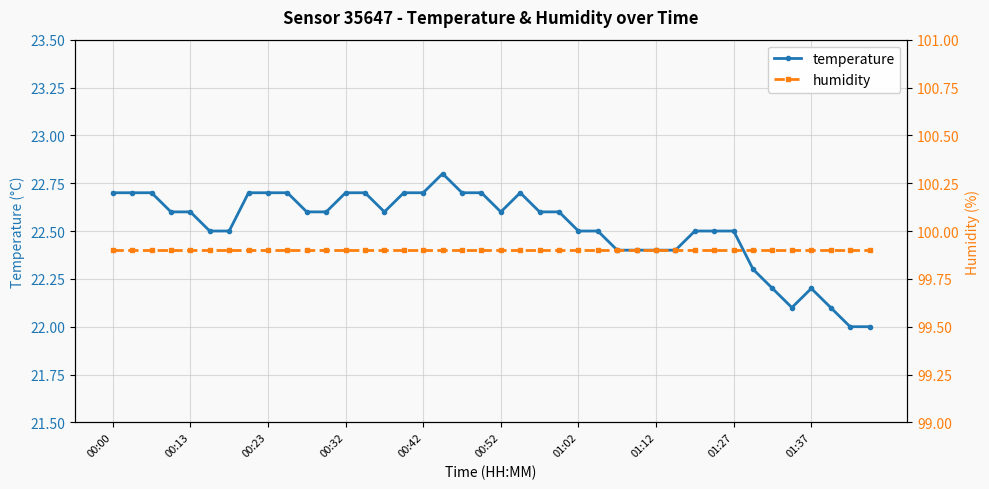

Which category has the lowest value across all series?

38